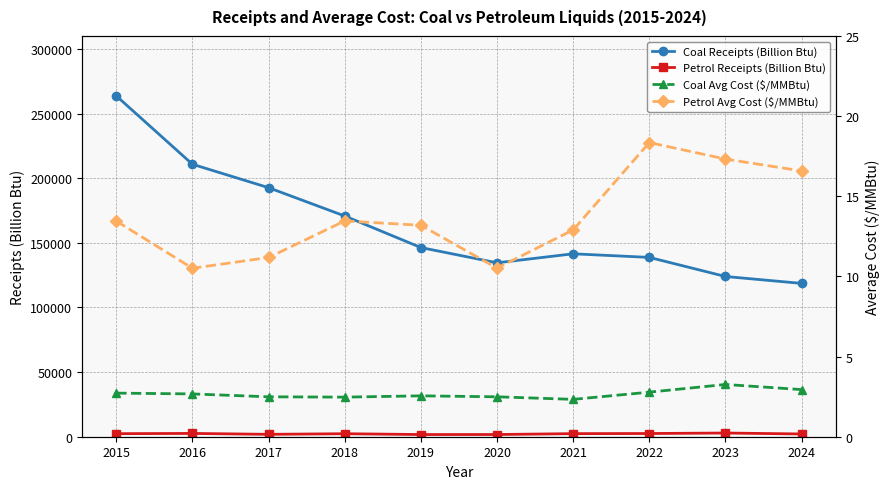

At how many categories does at least one series exceed 57792?

10